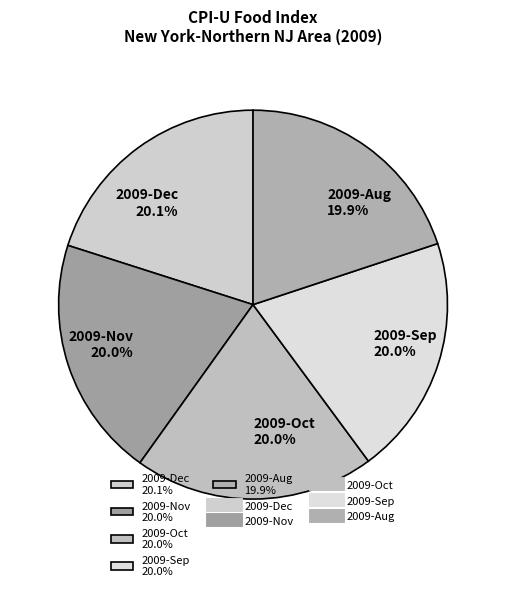

What is the ratio of the value at 2009-Sep 20.0% to the value at 2009-Nov 20.0%?

1.0